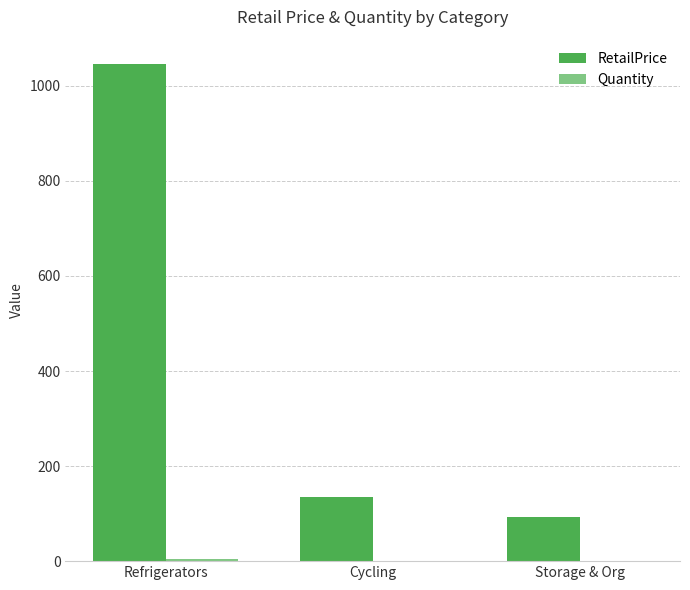

Which series has the largest total across all categories?

RetailPrice